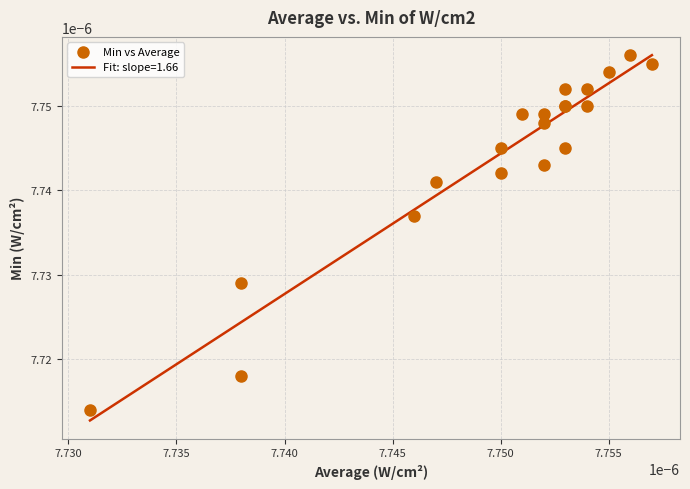

Does the chart have visible grid lines?

Yes